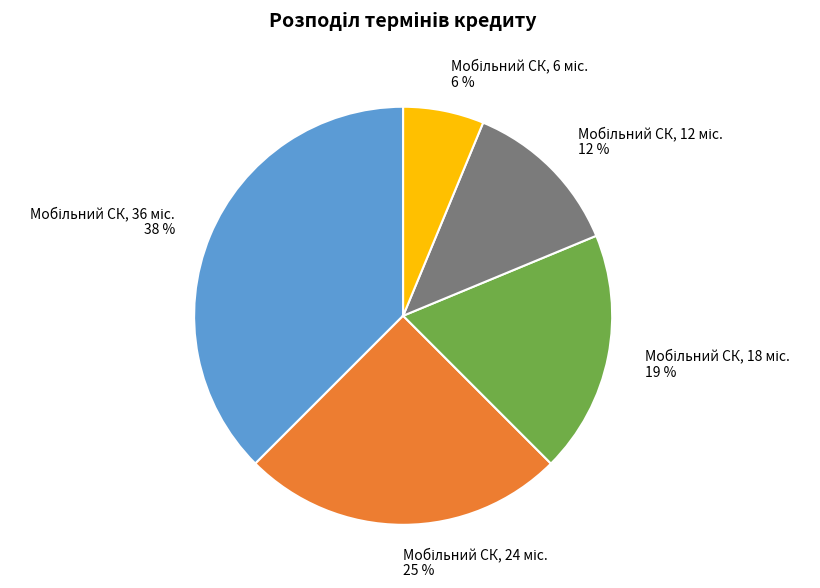

To the nearest percent, what is the average slice percentage?

20%